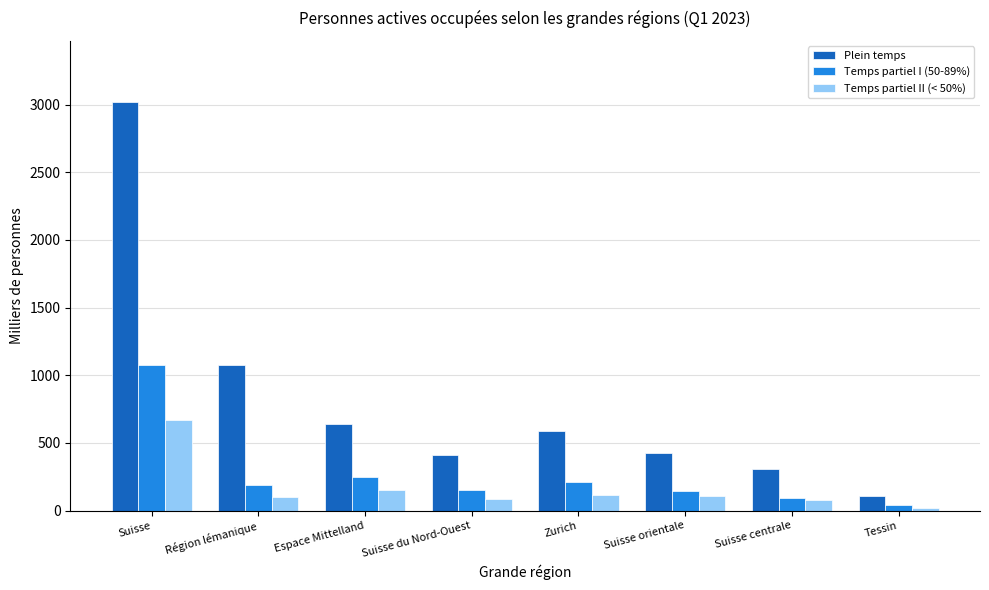

At which label is Temps partiel I (50-89%) closest to 555?

Espace Mittelland